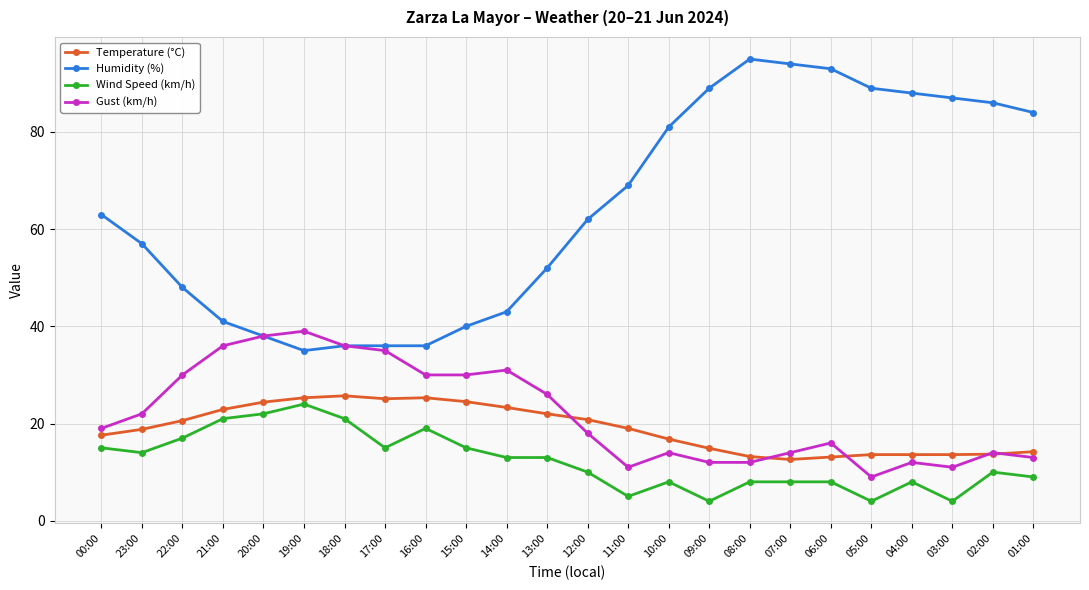

How many lines are shown in the chart?

4